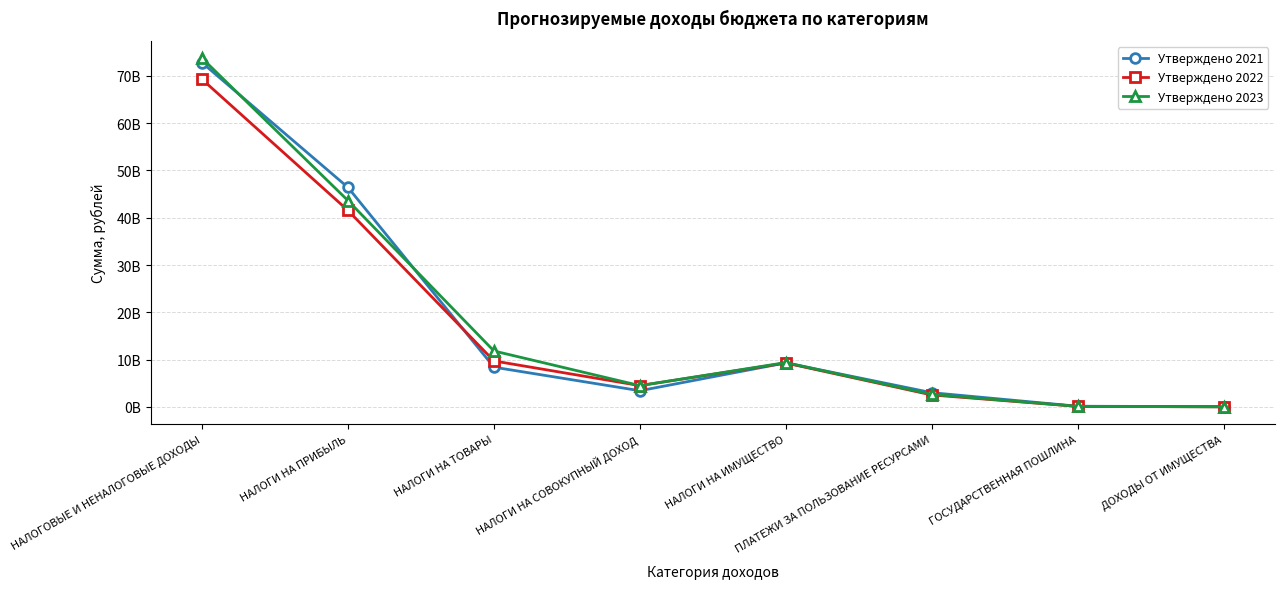

Does the chart have visible grid lines?

Yes